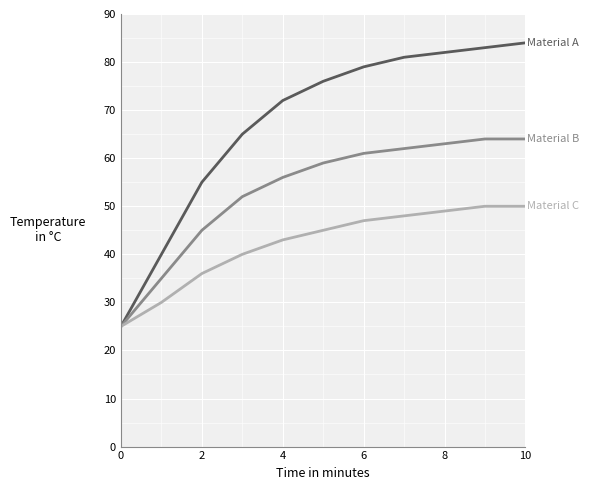

Reading right to left, list all the values displayed in this chart.

Material A: 84	83	82	81	79	76	72	65	55	40	25
Material B: 64	64	63	62	61	59	56	52	45	35	25
Material C: 50	50	49	48	47	45	43	40	36	30	25